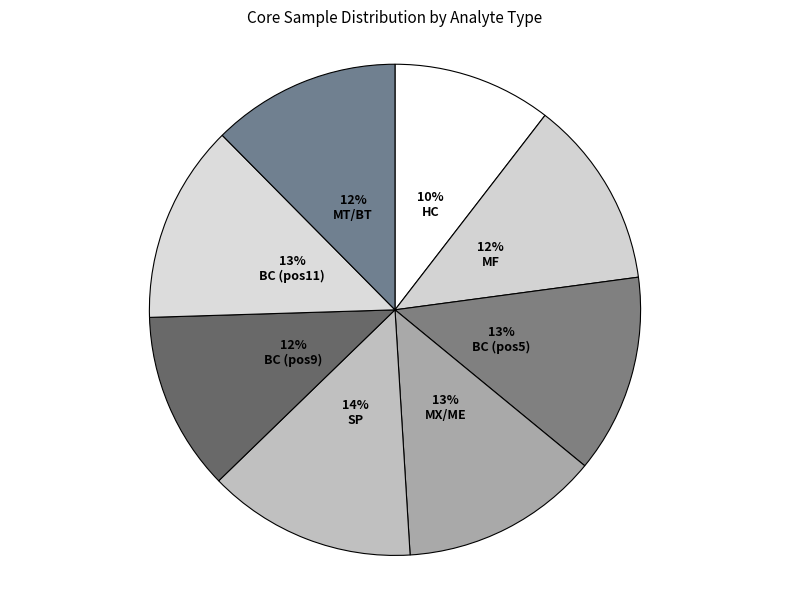

How many slices are in this pie chart?

8